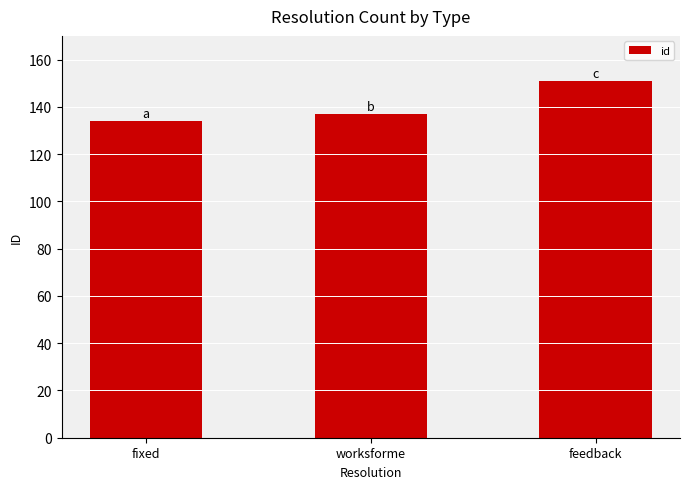

How many data points does each series have?

3